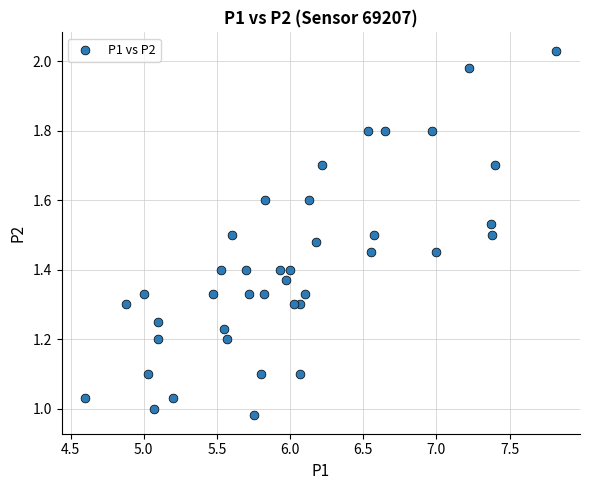

What is the range of X values (max minus min)?

3.2